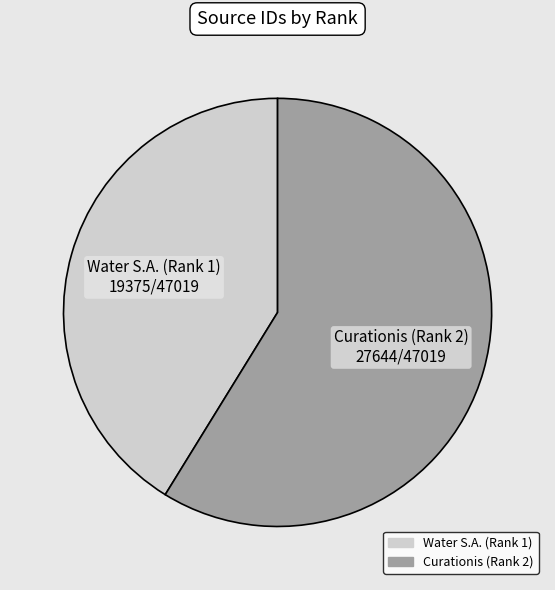

How many slices are in this pie chart?

2